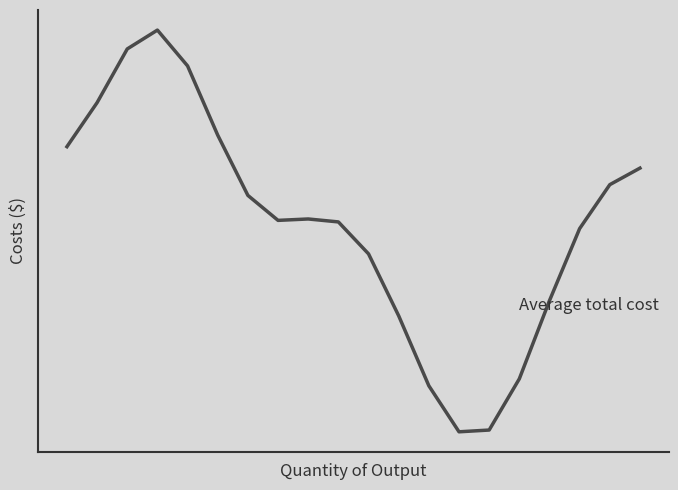

Is this an area chart (filled region under the line)?

No